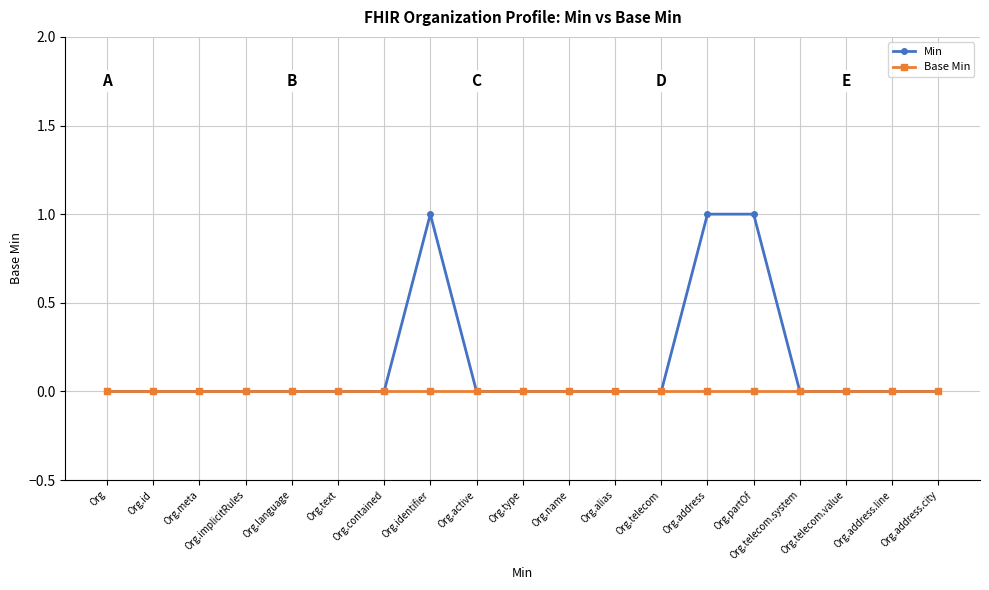

Between Org.partOf and Org.telecom.value, which series saw the biggest shift?

Min